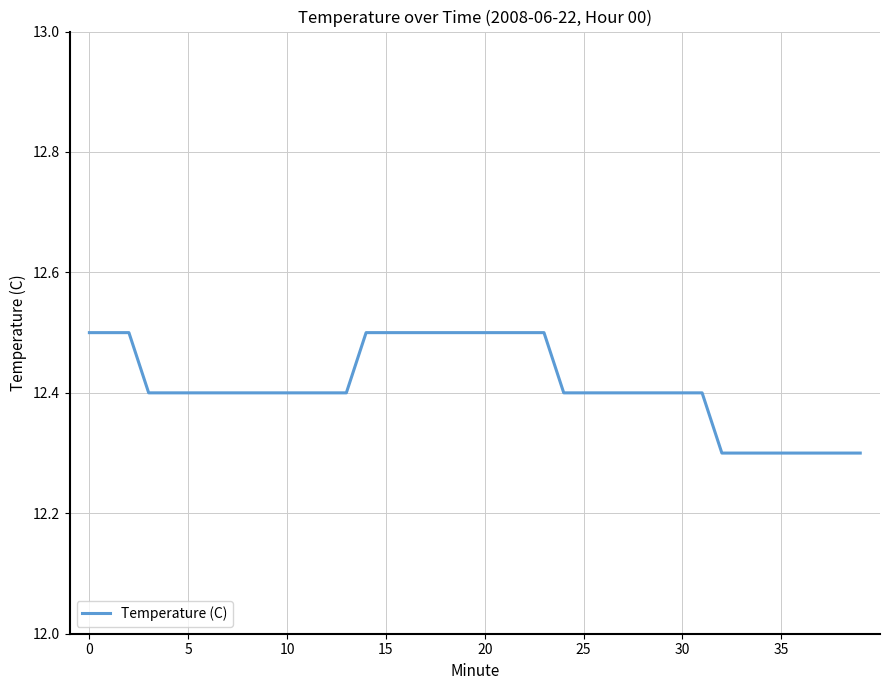

What is the smallest value displayed?

12.3